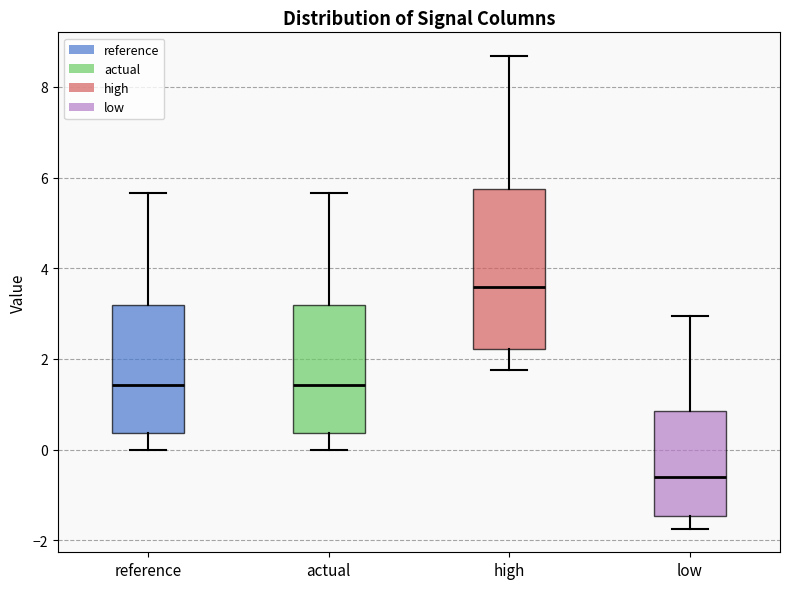

Reading left to right, read every box against the y-axis: the position of its median line, the range the box covers, and the ends of its whiskers. The values are not printed on the chart, so give them approximately, as read against the axis.

reference: median 1.4, box 0.4 to 3.2, whiskers 0.0 to 5.6
actual: median 1.4, box 0.4 to 3.2, whiskers 0.0 to 5.6
high: median 3.6, box 2.2 to 5.8, whiskers 1.8 to 8.6
low: median -0.6, box -1.4 to 0.8, whiskers -1.8 to 3.0